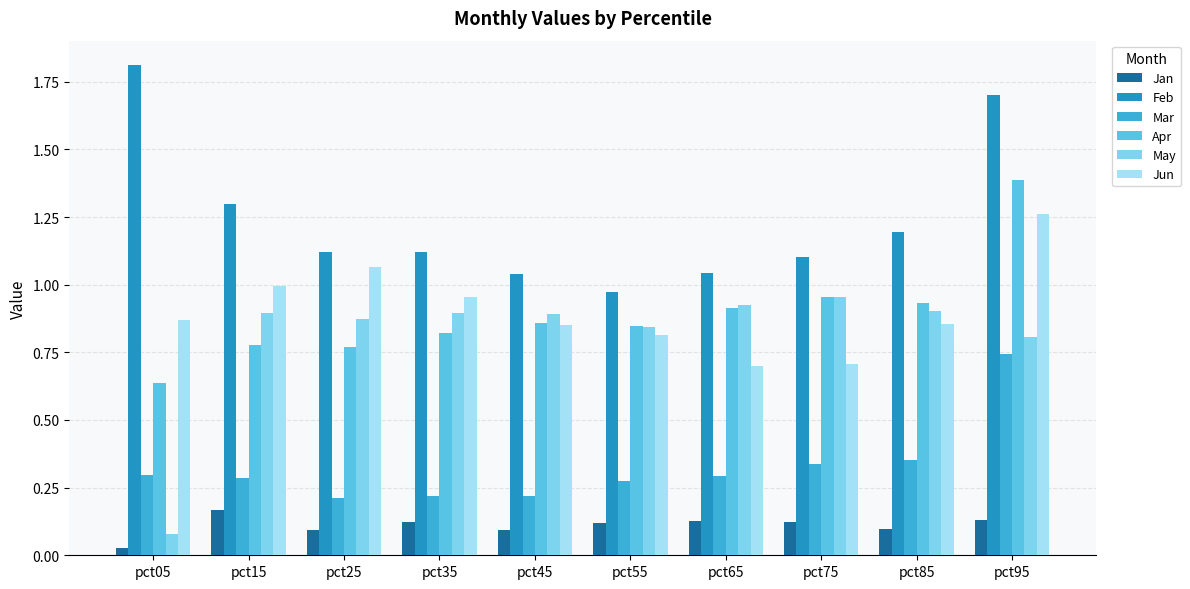

How many groups of bars are there?

10